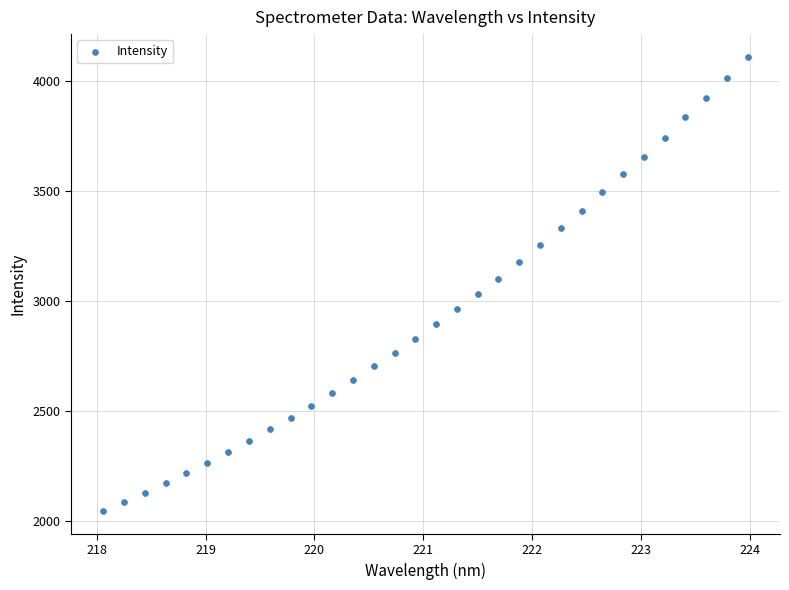

What is the range of X values (max minus min)?

5.9